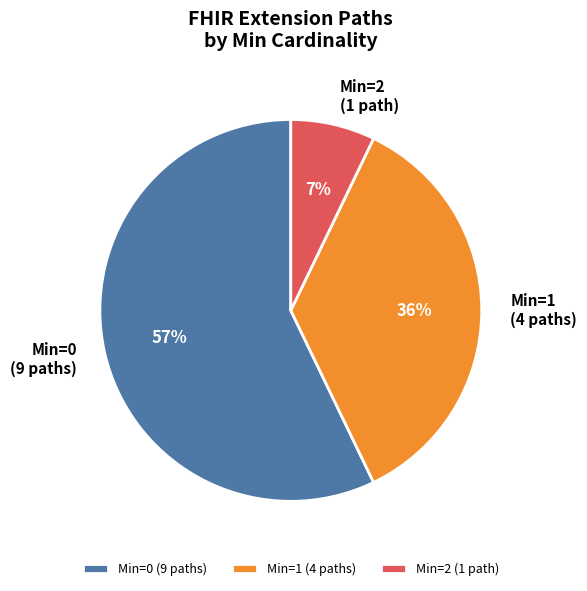

True or false: Min=0 (9 paths) accounts for 57% of the total.

True